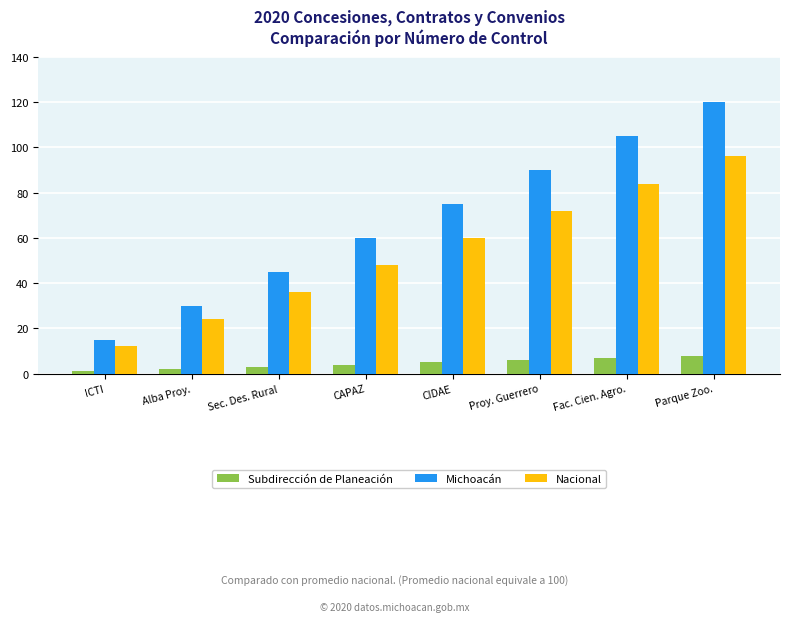

Reading right to left, transcribe all the data shown in this chart.

Subdirección de Planeación: Parque Zoo.=8	Fac. Cien. Agro.=7	Proy. Guerrero=6	CIDAE=5	CAPAZ=4	Sec. Des. Rural=3	Alba Proy.=2	ICTI=1
Michoacán: Parque Zoo.=120	Fac. Cien. Agro.=105	Proy. Guerrero=90	CIDAE=75	CAPAZ=60	Sec. Des. Rural=45	Alba Proy.=30	ICTI=15
Nacional: Parque Zoo.=96	Fac. Cien. Agro.=84	Proy. Guerrero=72	CIDAE=60	CAPAZ=48	Sec. Des. Rural=36	Alba Proy.=24	ICTI=12